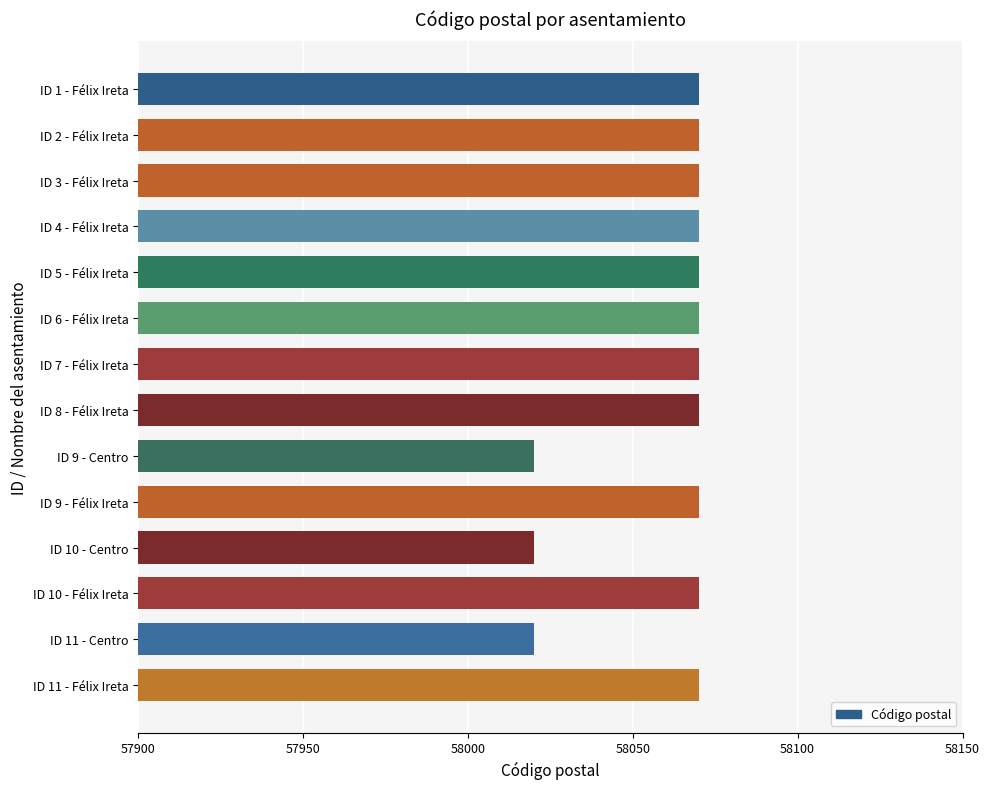

Reading top to bottom, extract all data points from this chart.

58070	58070	58070	58070	58070	58070	58070	58070	58020	58070	58020	58070	58020	58070